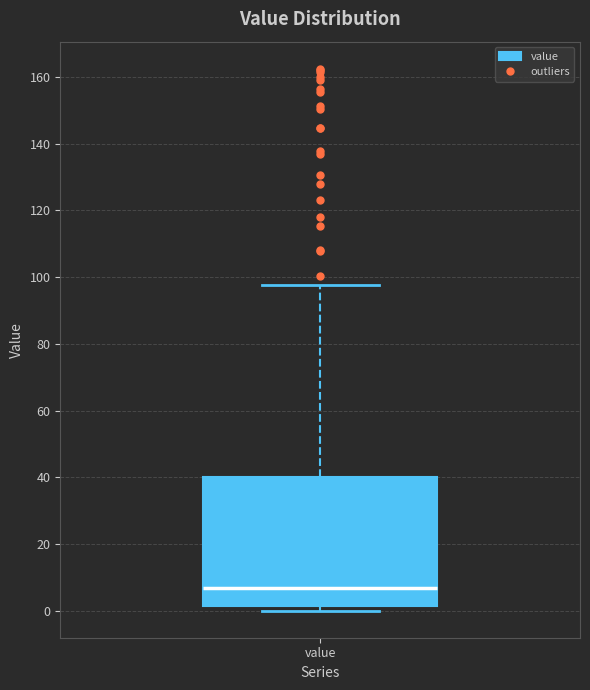

Read this box plot against the y-axis: the position of the median line, the range covered by the box, and the ends of both whiskers. The values are not printed on the chart, so give them approximately, as read against the axis.

median 6, box 2 to 40, whiskers 0 to 98